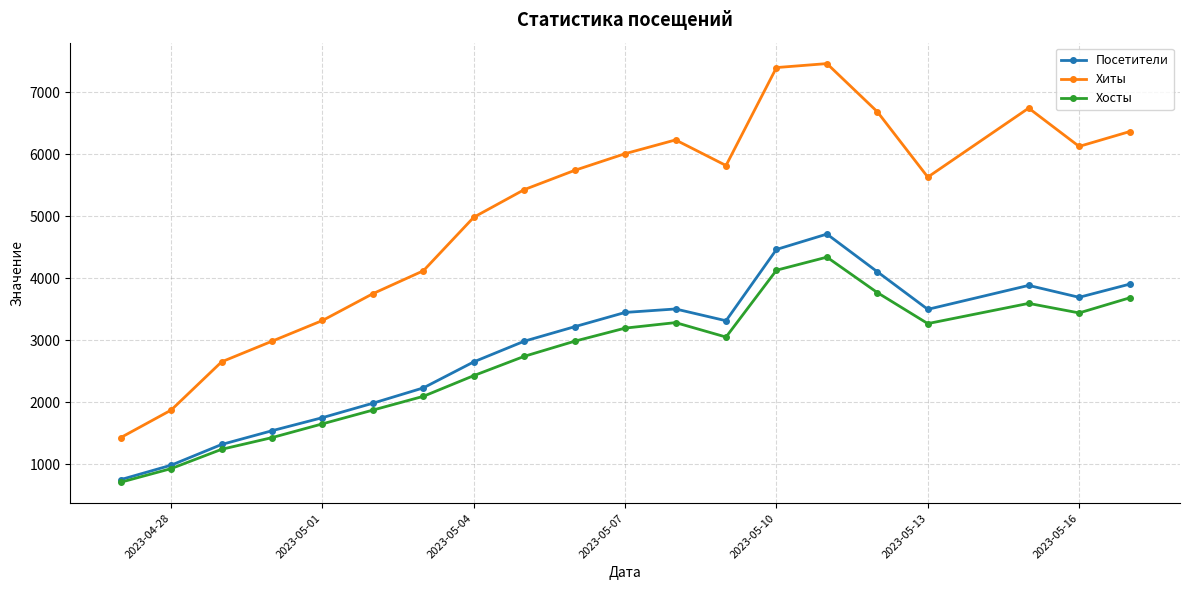

What is the value of the Хосты point at the 15th from the left?

4343